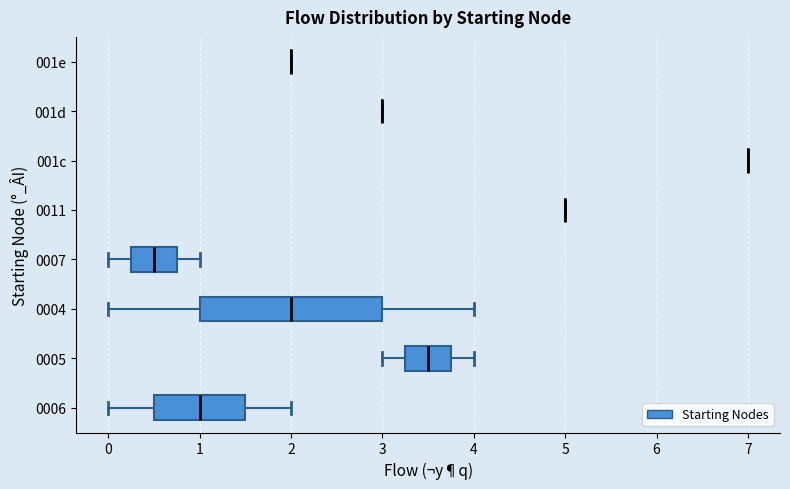

Reading bottom to top, transcribe this box plot: for each box, give where its median line is, the range the box spans, and where its two whiskers end, as read against the x-axis. The values are not printed on the chart, so give them approximately, as read against the axis.

0006: median 1.0, box 0.5 to 1.5, whiskers 0.0 to 2.0
0005: median 3.5, box 3.3 to 3.8, whiskers 3.0 to 4.0
0004: median 2.0, box 1.0 to 3.0, whiskers 0.0 to 4.0
0007: median 0.5, box 0.3 to 0.8, whiskers 0.0 to 1.0
0011: box collapsed to a line at 5.0, whiskers 5.0 to 5.0
001c: box collapsed to a line at 7.0, whiskers 7.0 to 7.0
001d: box collapsed to a line at 3.0, whiskers 3.0 to 3.0
001e: box collapsed to a line at 2.0, whiskers 2.0 to 2.0